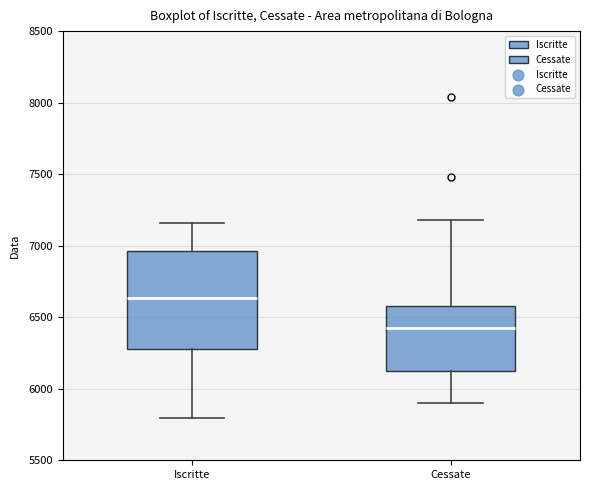

Where is the upper edge of the box for Cessate on the y-axis? The values are not printed on the chart, so give them approximately, as read against the axis.

6600